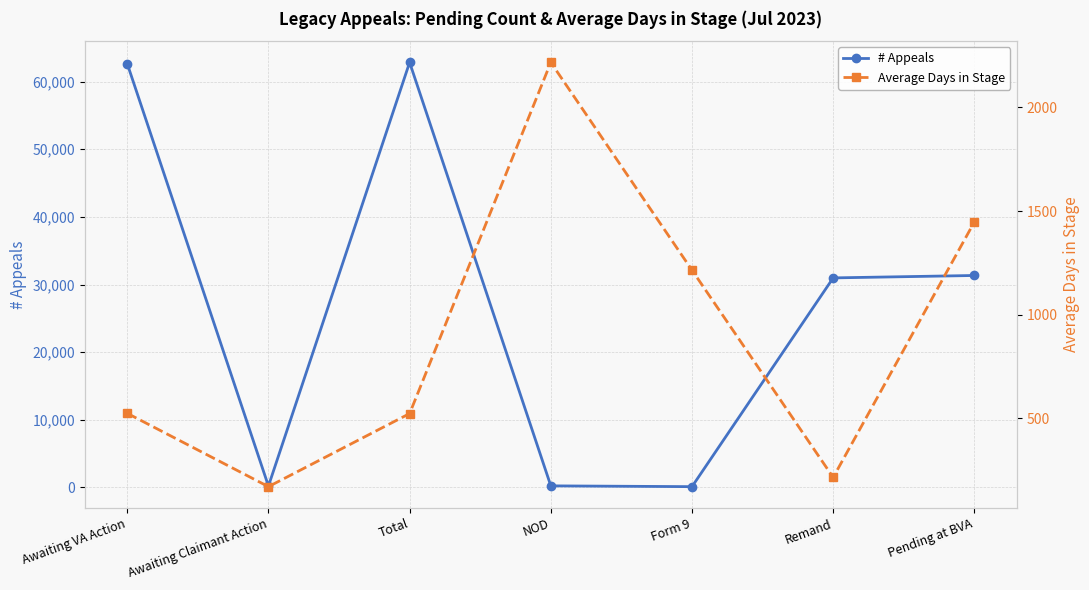

What are all the series names shown in the legend?

# Appeals, Average Days in Stage